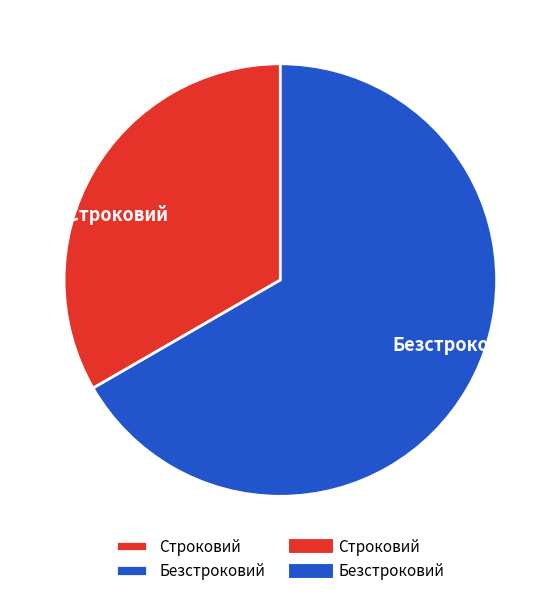

The Строковий slice represents 33% of the pie. True or false?

True